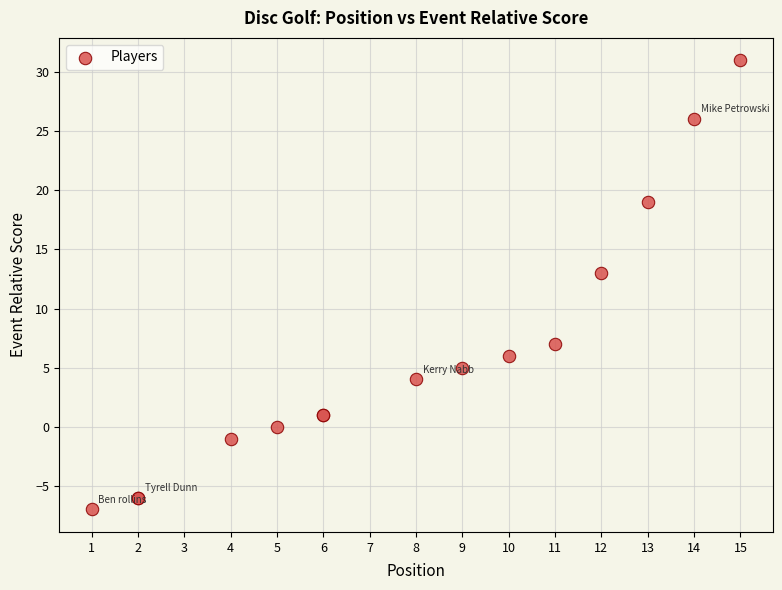

What Y value in the scatter plot is closest to 12?

13